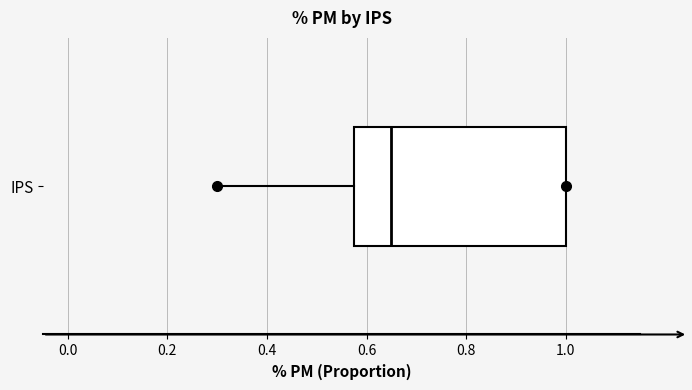

Where is the right edge of the box for IPS on the x-axis? The values are not printed on the chart, so give them approximately, as read against the axis.

1.00